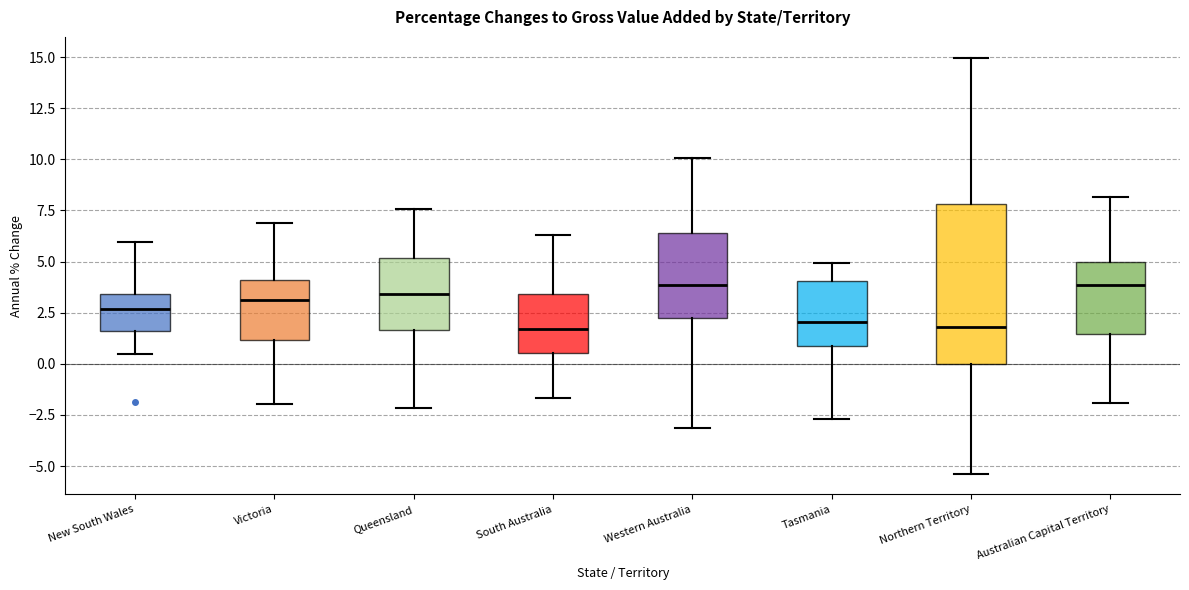

Reading left to right, read every box against the y-axis: the position of its median line, the range the box covers, and the ends of its whiskers. The values are not printed on the chart, so give them approximately, as read against the axis.

New South Wales: median 2.5, box 1.5 to 3.5, whiskers 0.5 to 6.0
Victoria: median 3.0, box 1.0 to 4.0, whiskers -2.0 to 7.0
Queensland: median 3.5, box 1.5 to 5.0, whiskers -2.0 to 7.5
South Australia: median 1.5, box 0.5 to 3.5, whiskers -1.5 to 6.5
Western Australia: median 4.0, box 2.0 to 6.5, whiskers -3.0 to 10.0
Tasmania: median 2.0, box 1.0 to 4.0, whiskers -2.5 to 5.0
Northern Territory: median 2.0, box 0.0 to 8.0, whiskers -5.5 to 15.0
Australian Capital Territory: median 4.0, box 1.5 to 5.0, whiskers -2.0 to 8.0